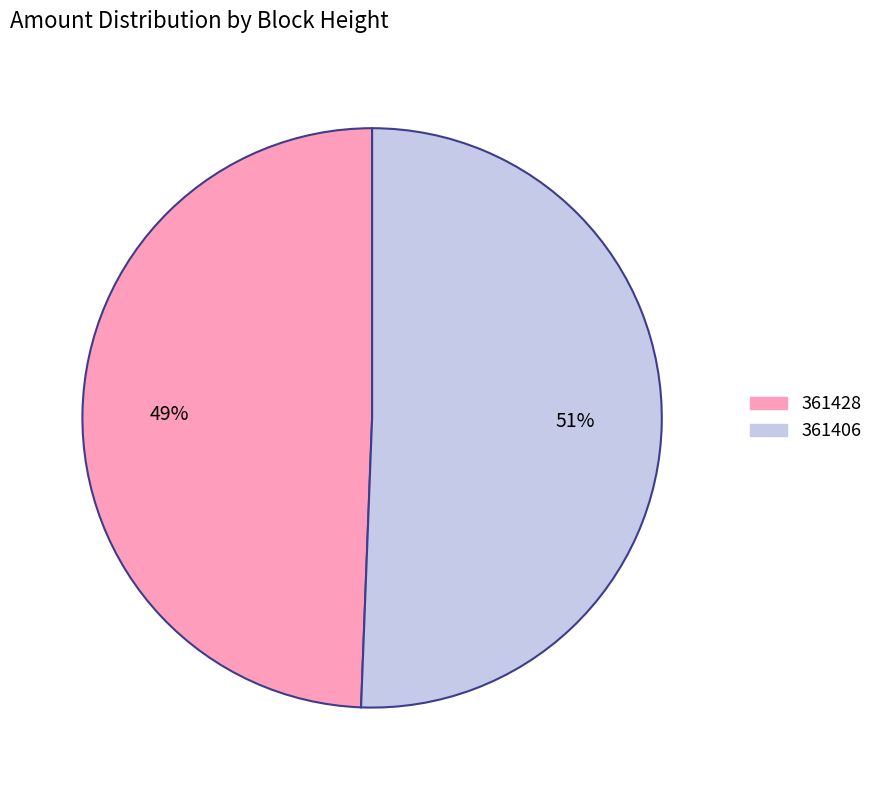

Is it true that 361428 is 1% of the pie?

False